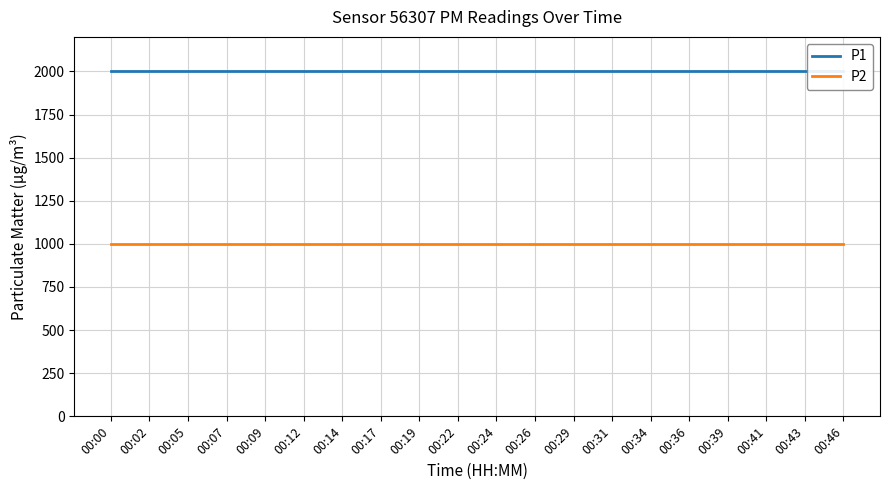

List the series in order of their overall mean, highest first.

P1, P2